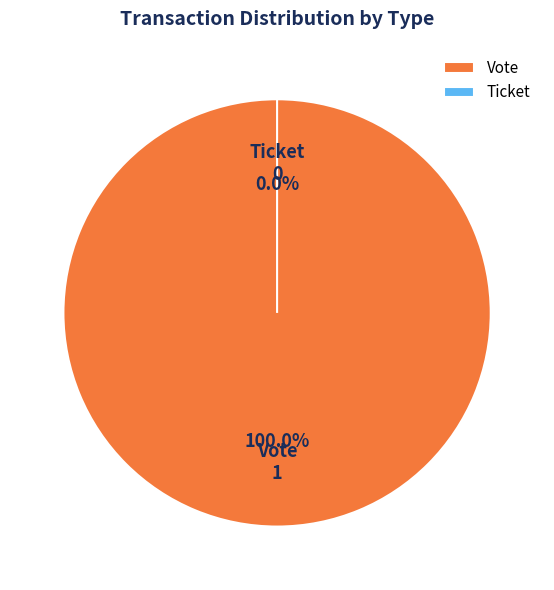

What is the change in value from Vote to Ticket?

-1